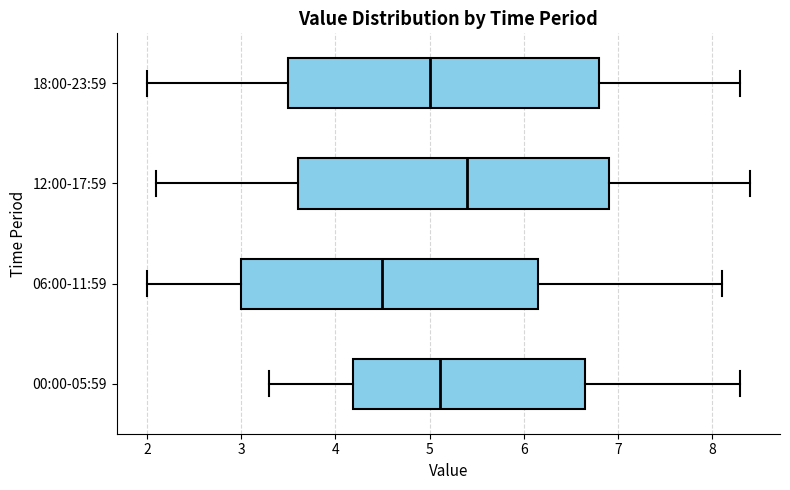

Where does the right whisker of the box for 12:00-17:59 end on the x-axis? The values are not printed on the chart, so give them approximately, as read against the axis.

8.4